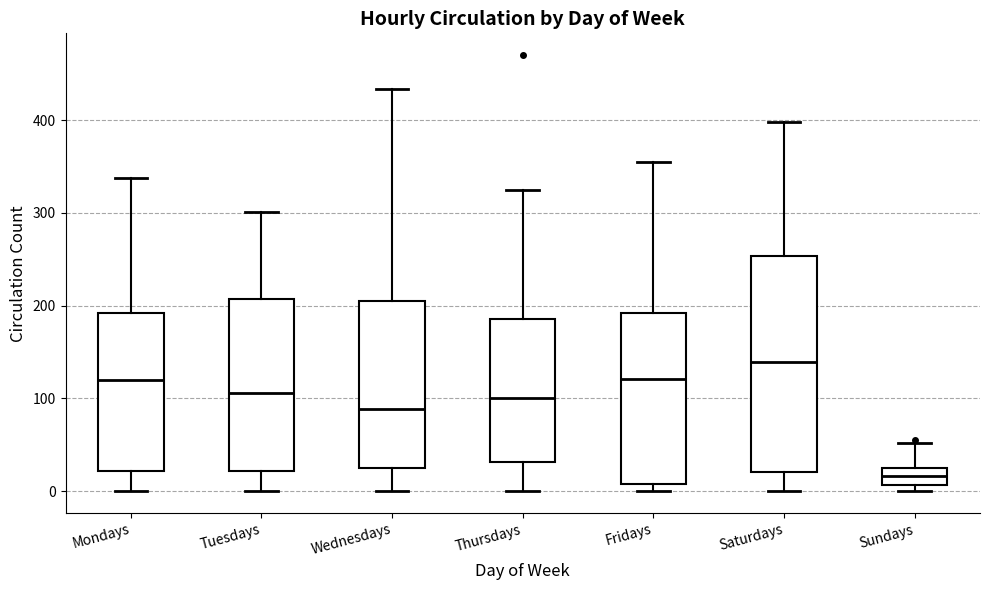

Reading left to right, transcribe this box plot: for each box, give where its median line is, the range the box spans, and where its two whiskers end, as read against the y-axis. The values are not printed on the chart, so give them approximately, as read against the axis.

Mondays: median 120, box 20 to 190, whiskers 0 to 340
Tuesdays: median 110, box 20 to 210, whiskers 0 to 300
Wednesdays: median 90, box 30 to 210, whiskers 0 to 430
Thursdays: median 100, box 30 to 190, whiskers 0 to 330
Fridays: median 120, box 10 to 190, whiskers 0 to 360
Saturdays: median 140, box 20 to 250, whiskers 0 to 400
Sundays: median 20, box 10 to 30, whiskers 0 to 50